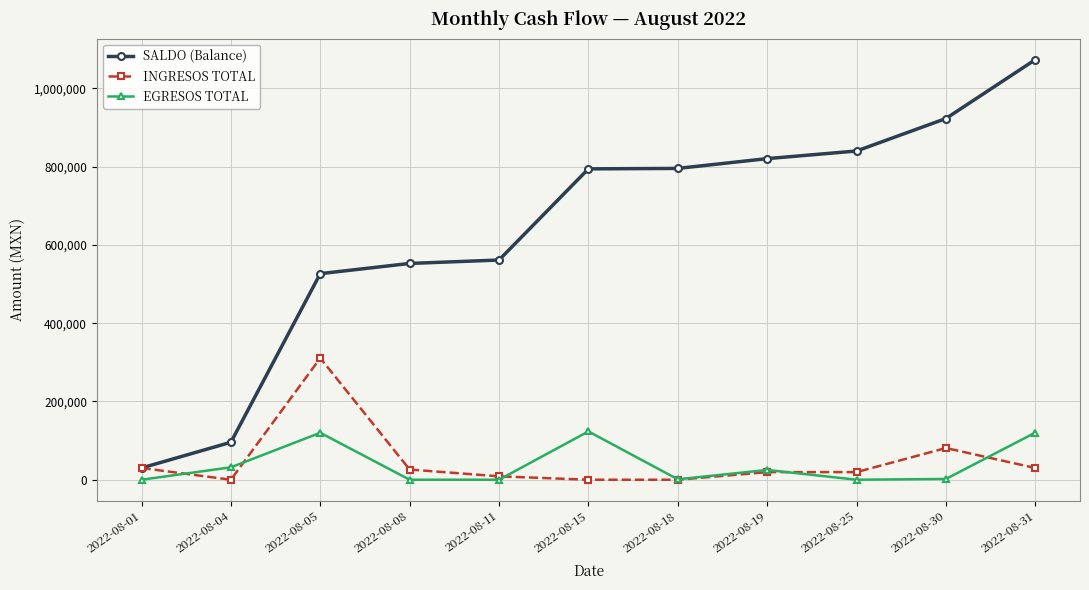

What is the average value of the INGRESOS TOTAL series?

47786.9